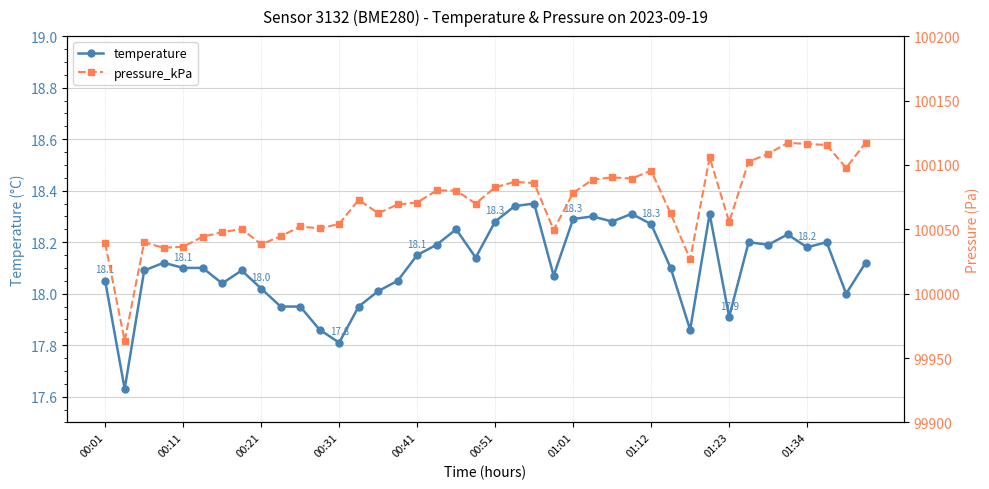

True or false: temperature and pressure_kPa intersect in this chart.

False